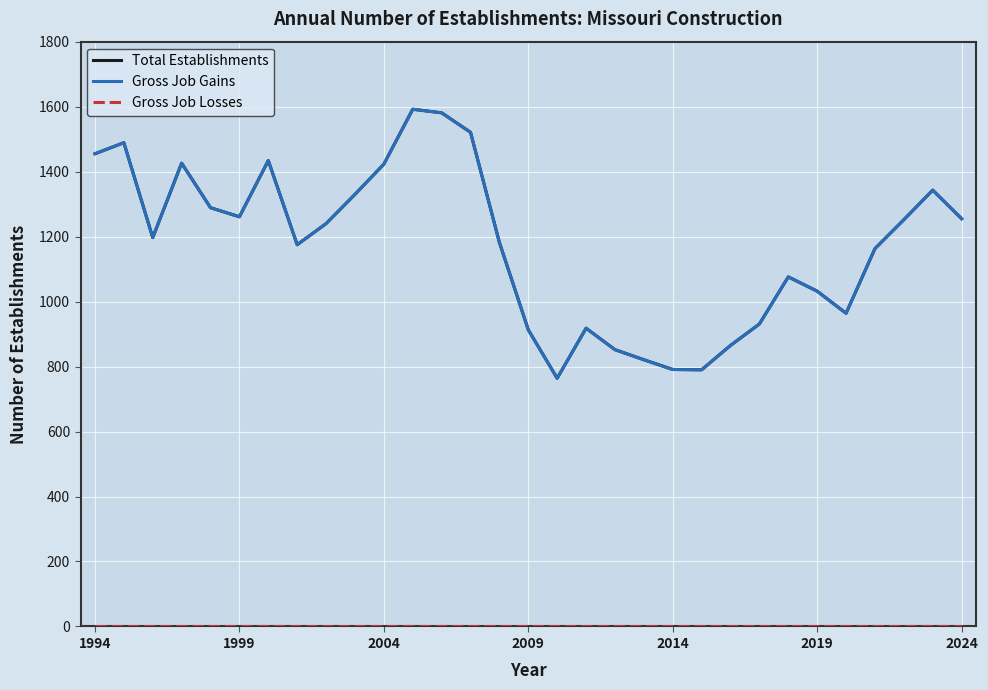

Reading left to right, what are all the values shown in this chart?

Total Establishments: 1455	1489	1197	1426	1289	1261	1434	1175	1240	1330	1423	1592	1581	1521	1182	913	764	918	852	821	791	790	865	931	1076	1032	964	1163	1252	1343	1255
Gross Job Gains: 1455	1489	1197	1426	1289	1261	1434	1175	1240	1330	1423	1592	1581	1521	1182	913	764	918	852	821	791	790	865	931	1076	1032	964	1163	1252	1343	1255
Gross Job Losses: 0	0	0	0	0	0	0	0	0	0	0	0	0	0	0	0	0	0	0	0	0	0	0	0	0	0	0	0	0	0	0